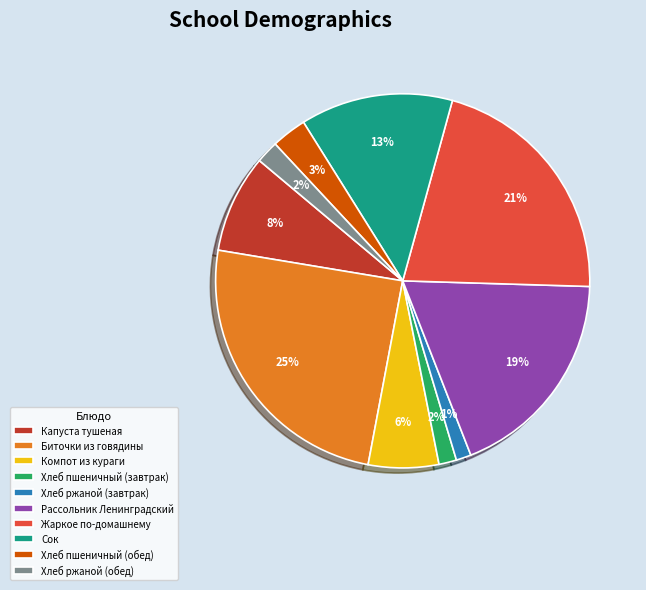

Is there a majority slice in this chart?

No